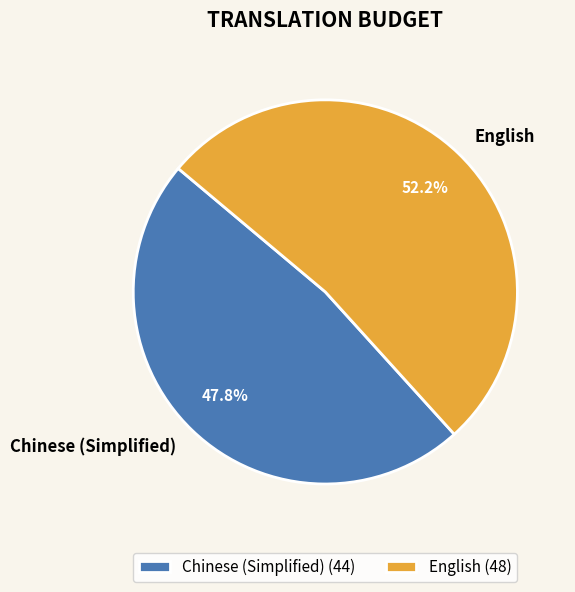

How many slices are in this pie chart?

2